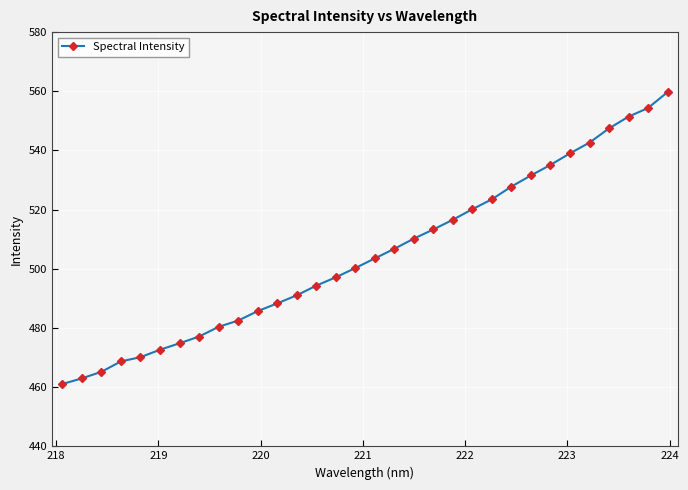

What is the minimum value shown in the chart?

461.0